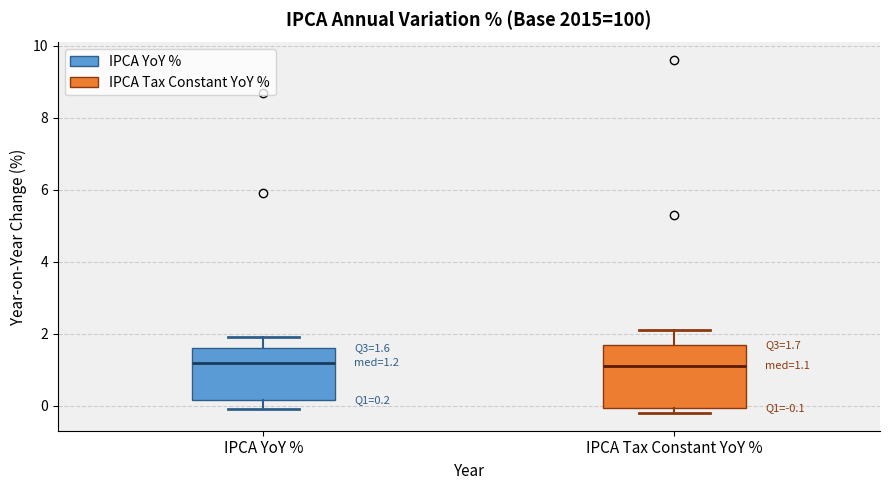

Comparing the boxes themselves (not the whiskers), which one is the tallest?

IPCA Tax Constant YoY %